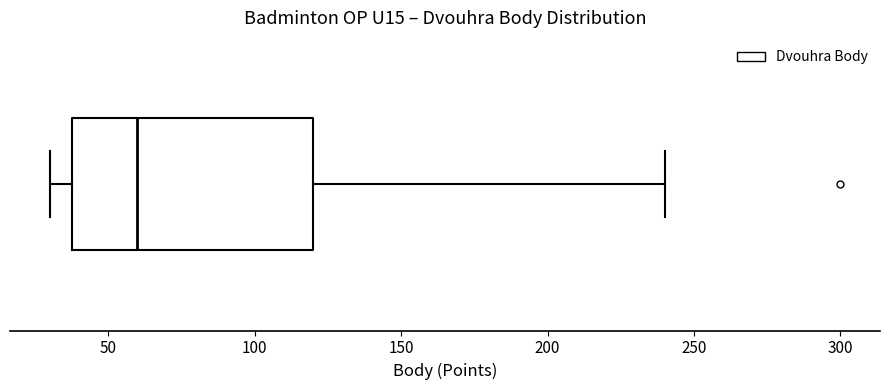

Transcribe this box plot: give where the median line is, the range the box spans, and where the two whiskers end, as read against the x-axis. The values are not printed on the chart, so give them approximately, as read against the axis.

median 60, box 40 to 120, whiskers 30 to 240